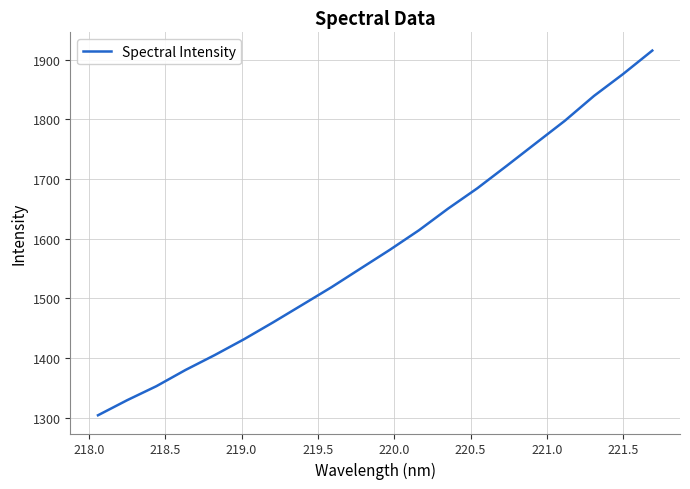

What is the minimum value shown in the chart?

1303.8